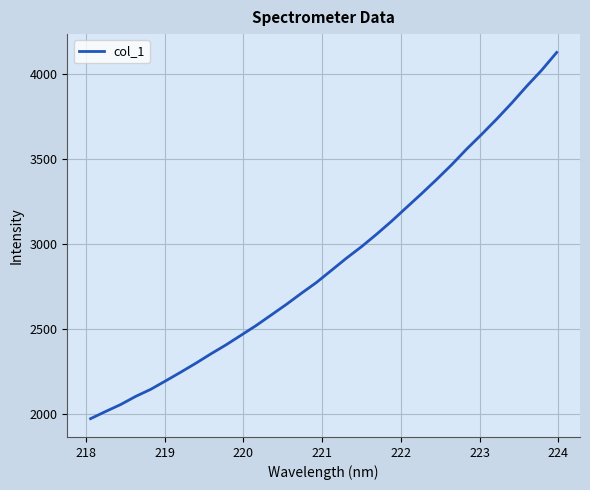

What is the average value?

2893.4